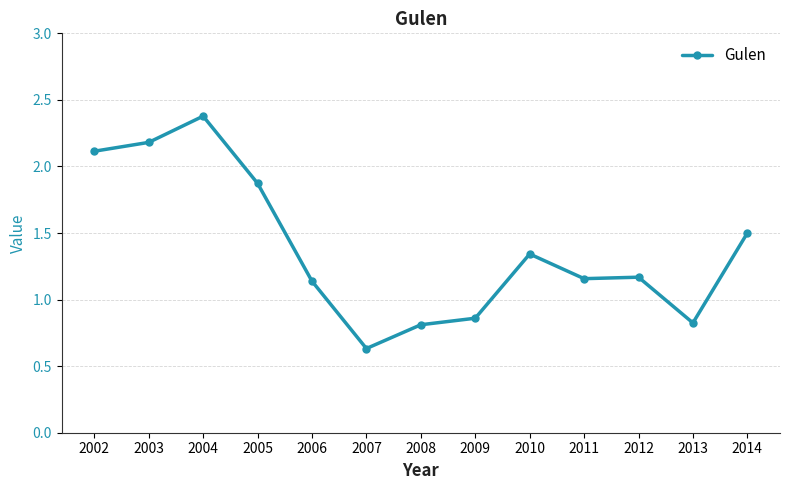

What is the average value?

1.4